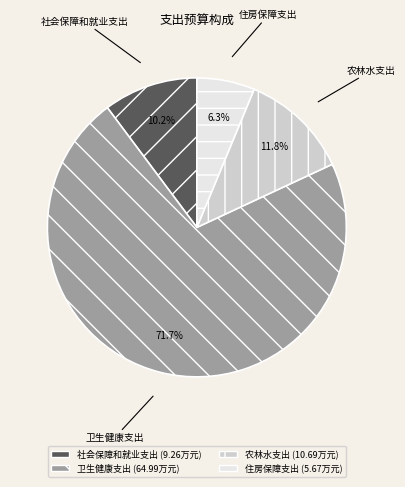

Between 社会保障和就业支出 and 卫生健康支出, which is larger?

卫生健康支出